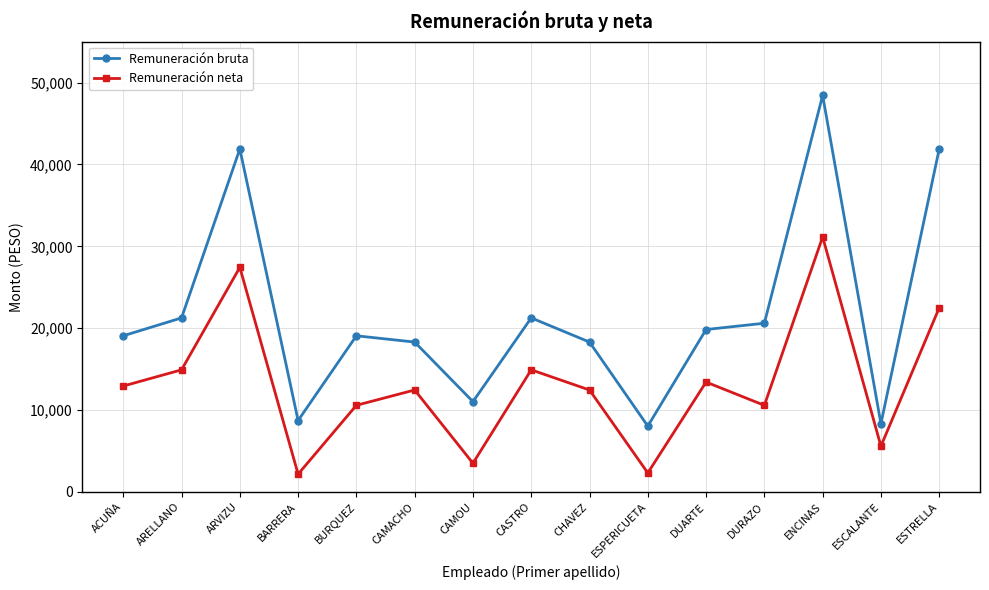

At which category does the chart reach its peak across all series?

ENCINAS